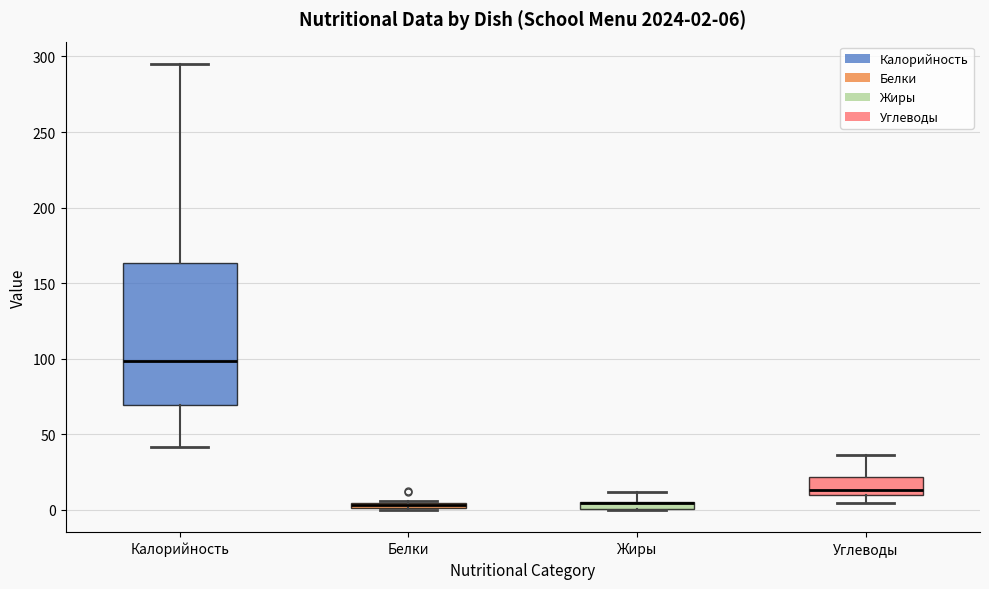

Which box is the tallest, from its lower edge to its upper edge?

Калорийность